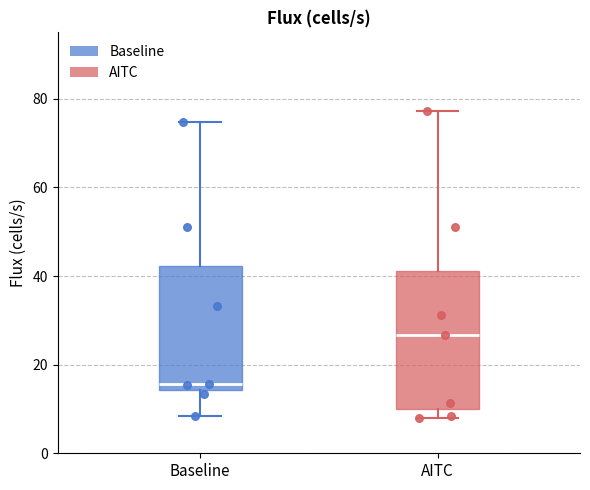

Where is the lower edge of the box for Baseline on the y-axis? The values are not printed on the chart, so give them approximately, as read against the axis.

14